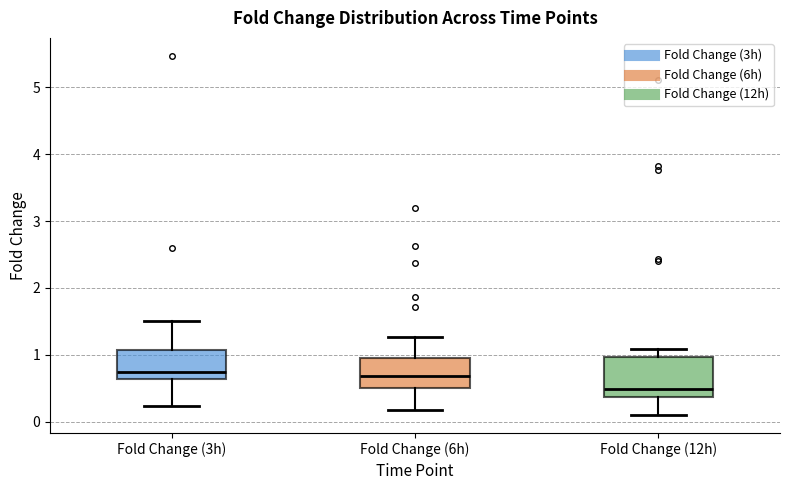

Reading left to right, transcribe this box plot: for each box, give where its median line is, the range the box spans, and where its two whiskers end, as read against the y-axis. The values are not printed on the chart, so give them approximately, as read against the axis.

Fold Change (3h): median 0.7, box 0.6 to 1.1, whiskers 0.2 to 1.5
Fold Change (6h): median 0.7, box 0.5 to 1.0, whiskers 0.2 to 1.3
Fold Change (12h): median 0.5, box 0.4 to 1.0, whiskers 0.1 to 1.1